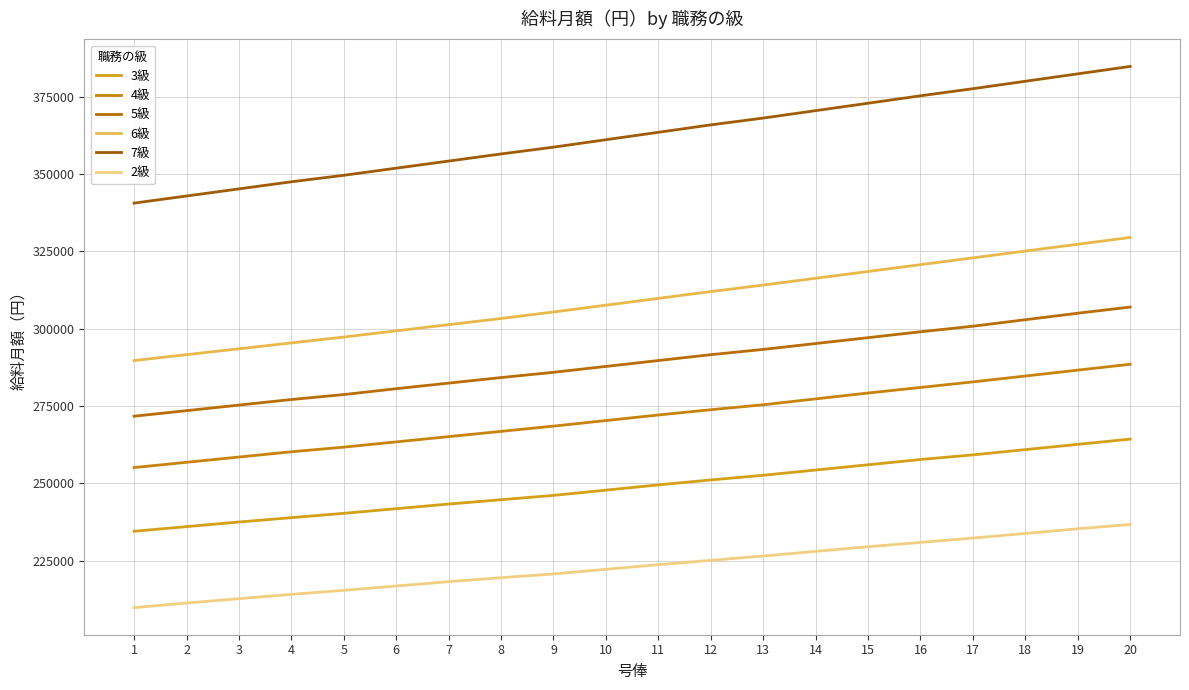

What is the value of the 7級 point at the 3rd from the left?

345200